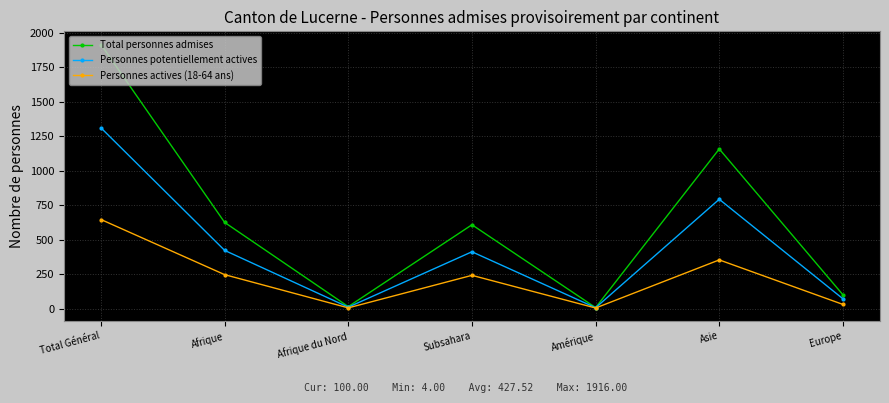

How many interior local valleys does the Total personnes admises series have?

2